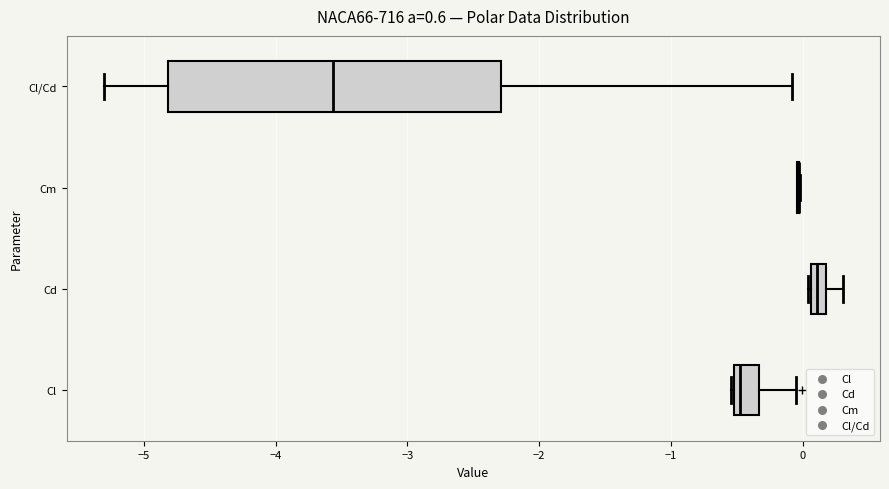

Comparing the boxes themselves (not the whiskers), which one is the widest?

Cl/Cd